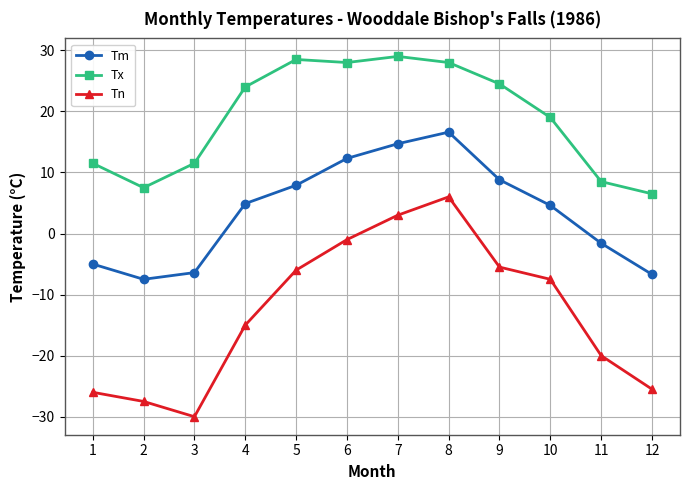

How many distinct data groups are displayed?

3